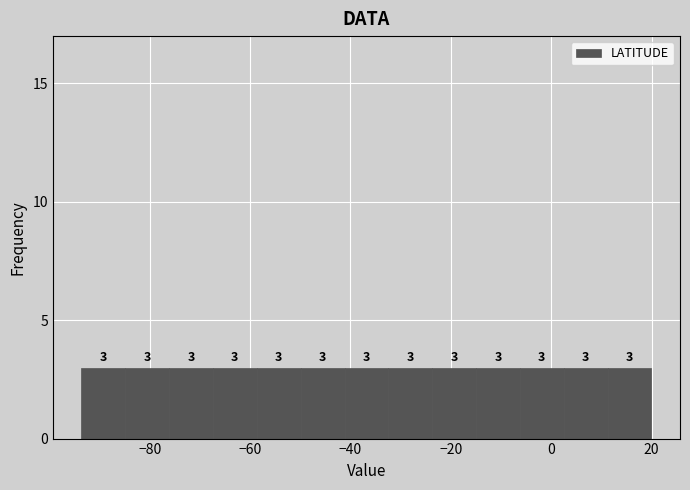

Reading left to right, list every bar in this chart as the range it spans on the x-axis followed by its height. The bar edges are not printed on the chart, so give them approximately, as read against the axis.

-94 to -84: 3
-84 to -76: 3
-76 to -68: 3
-68 to -58: 3
-58 to -50: 3
-50 to -42: 3
-42 to -32: 3
-32 to -24: 3
-24 to -14: 3
-14 to -6: 3
-6 to 2: 3
2 to 12: 3
12 to 20: 3